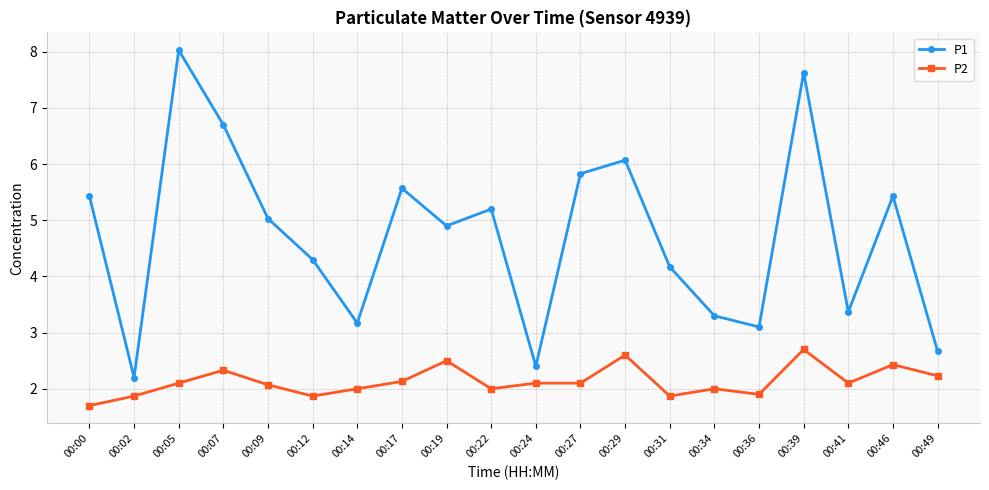

What is the spread (max minus min) of values at 00:34?

1.3